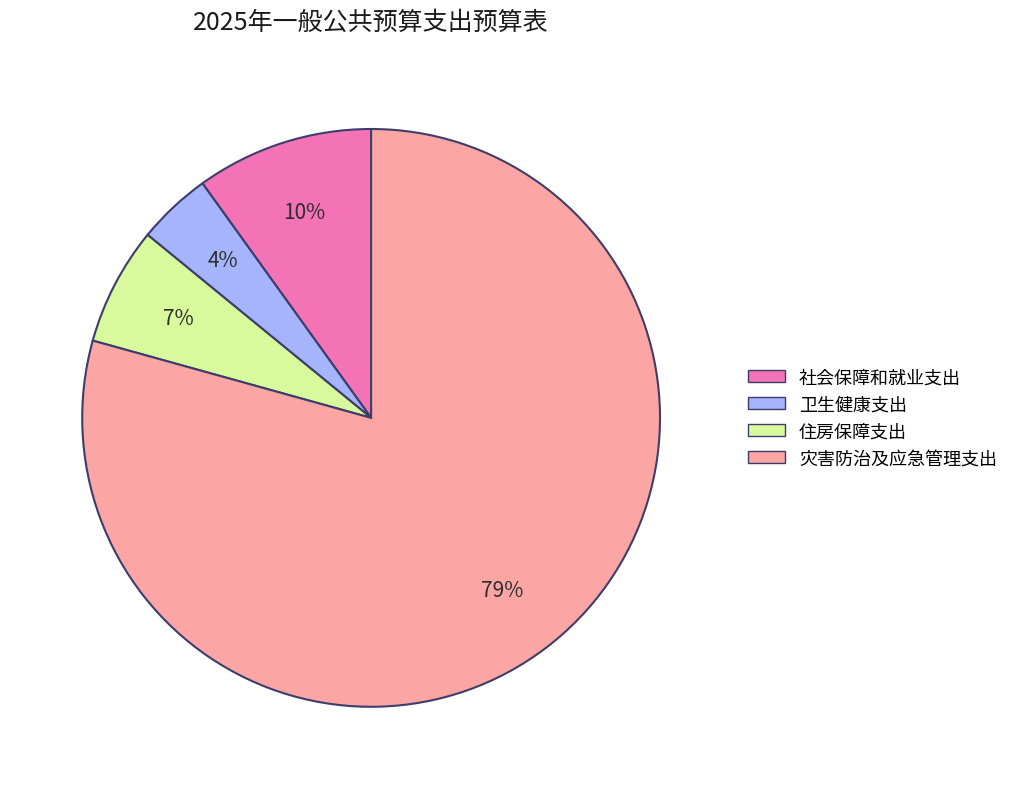

To the nearest percent, what is the difference between the 灾害防治及应急管理支出 and 卫生健康支出 slice percentages?

75%